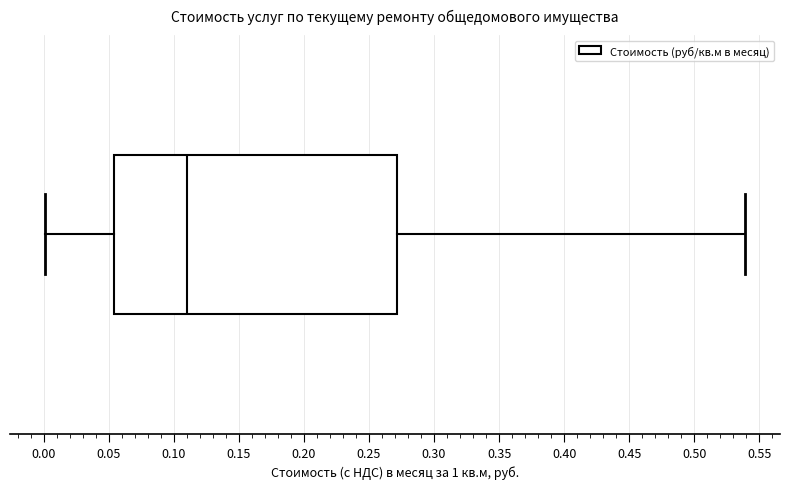

Read this box plot against the x-axis: the position of the median line, the range covered by the box, and the ends of both whiskers. The values are not printed on the chart, so give them approximately, as read against the axis.

median 0.110, box 0.055 to 0.270, whiskers 0.000 to 0.540